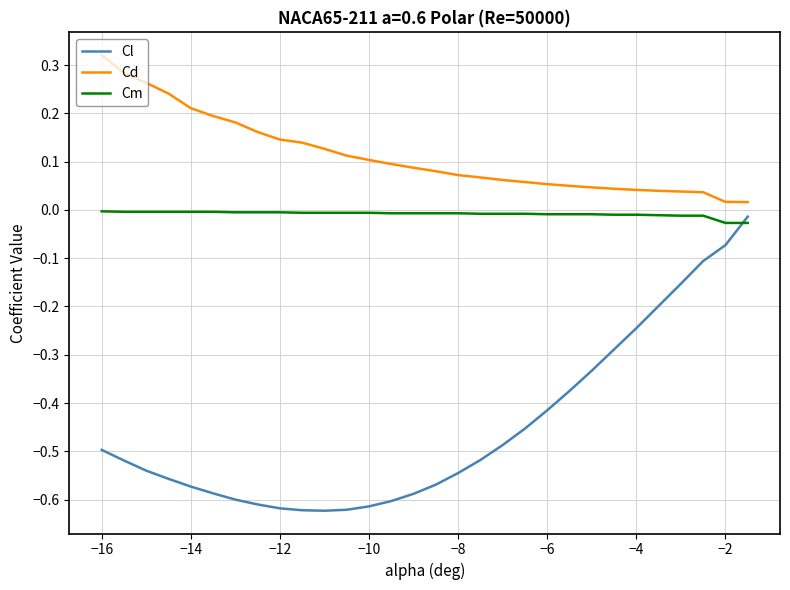

True or false: Cl and Cd cross at least once.

False